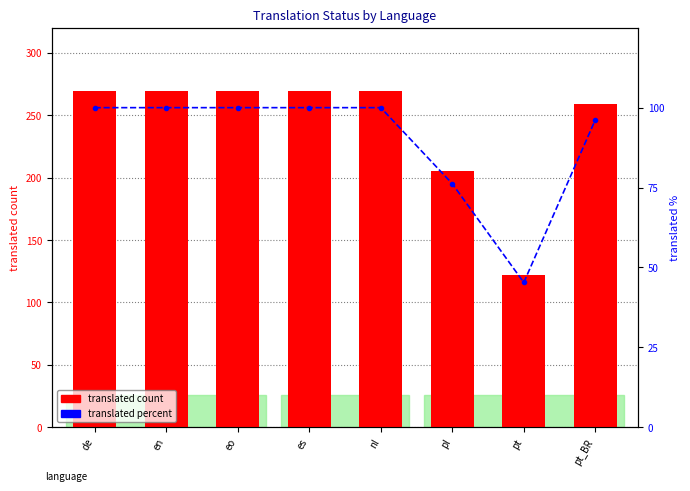

What is the average value of the translated count series?

241.4